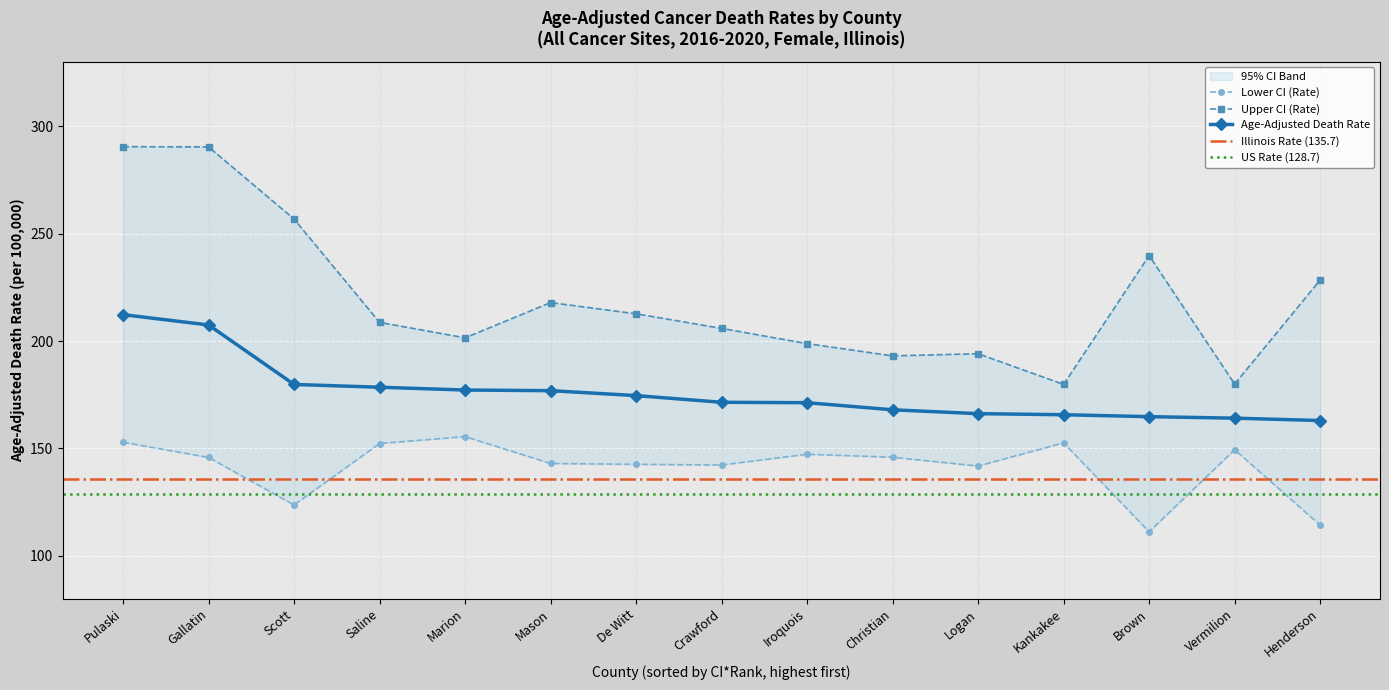

What is the minimum value for Age-Adjusted Death Rate?

163.0